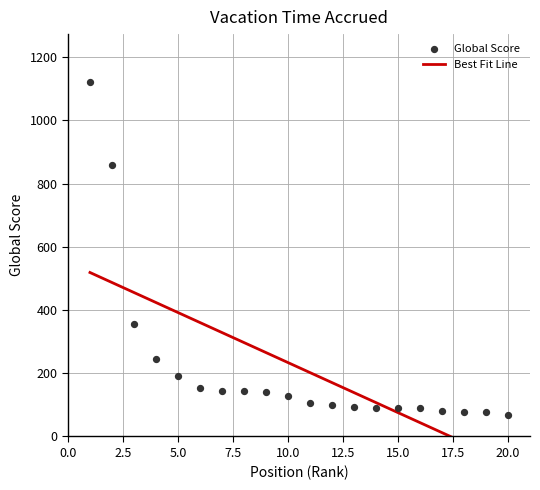

What Y value in the scatter plot is closest to 595?

356